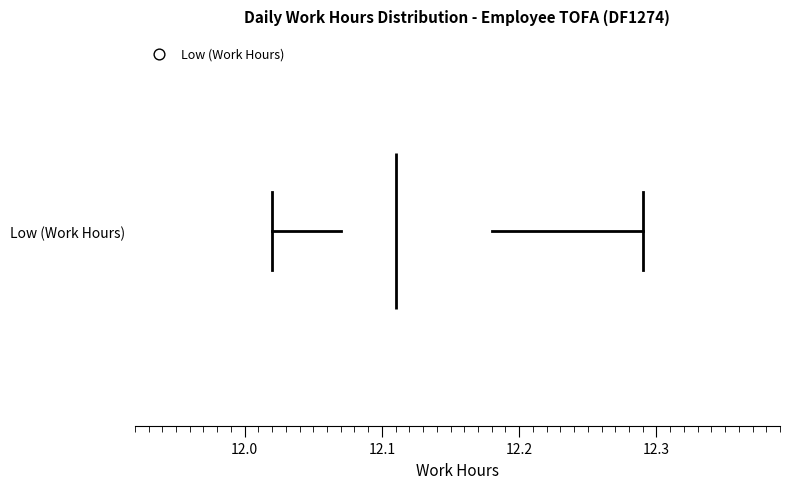

Where is the left edge of the box for Low (Work Hours) on the x-axis? The values are not printed on the chart, so give them approximately, as read against the axis.

12.07